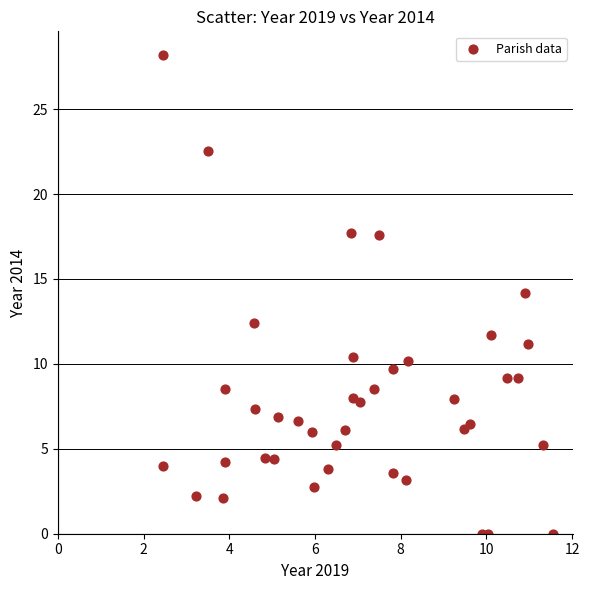

What is the range of X values (max minus min)?

9.1